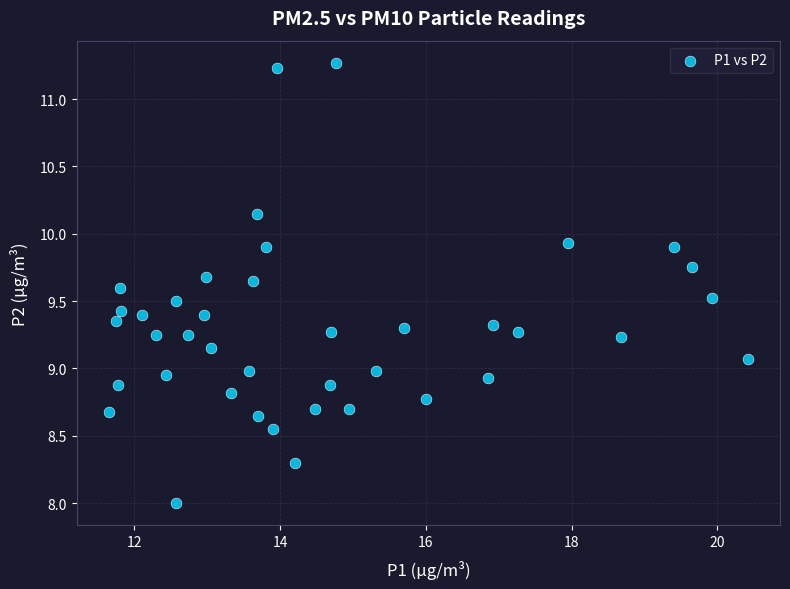

What is the range of X values (max minus min)?

8.8